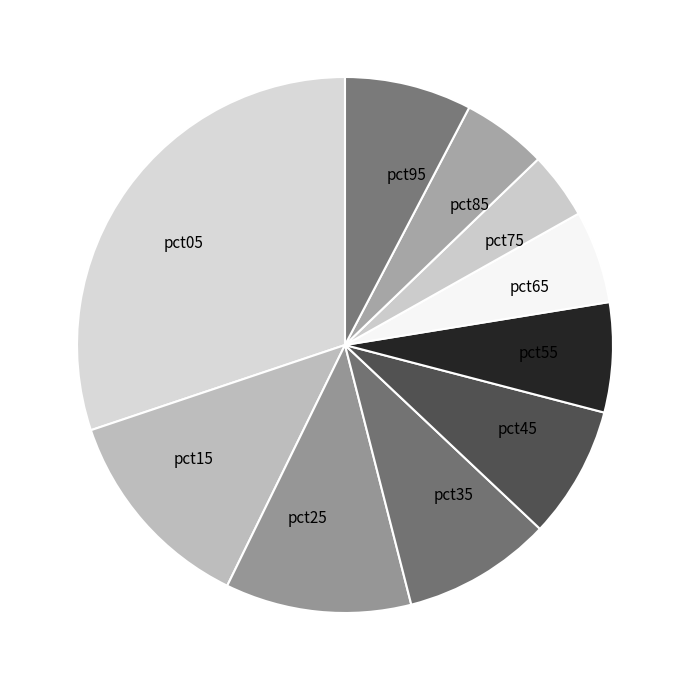

Is there any slice that represents more than half of the pie?

No